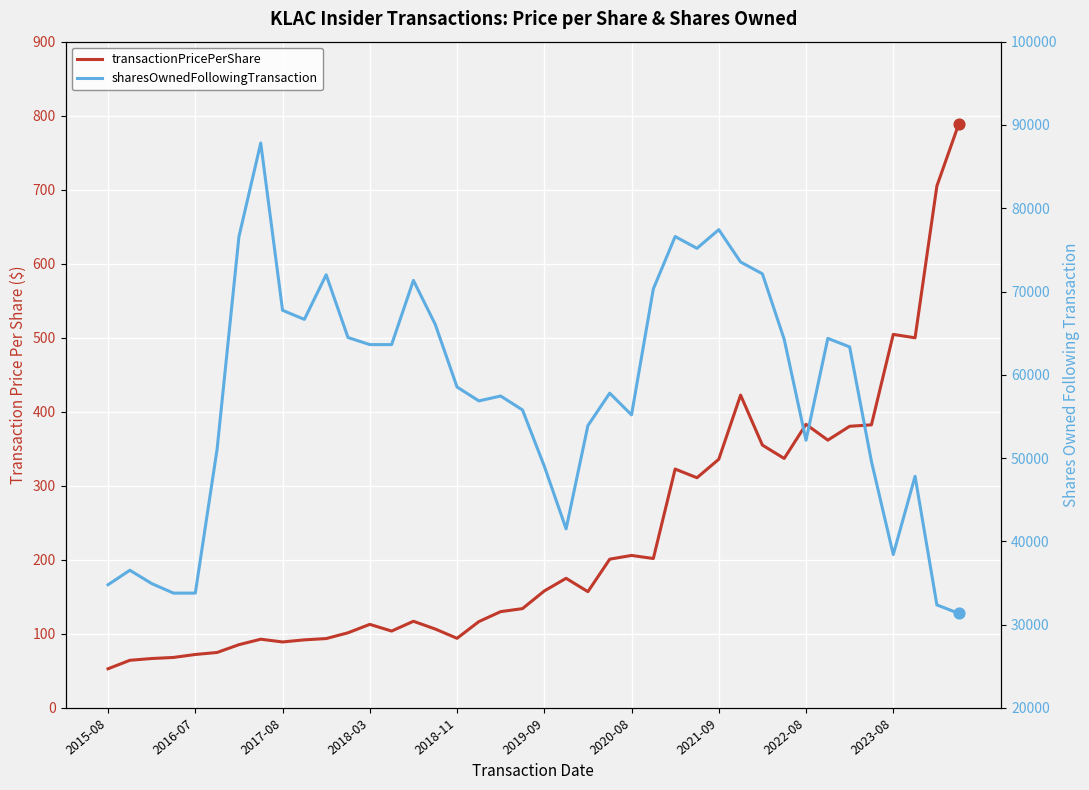

Which series contains the lowest Y value?

transactionPricePerShare